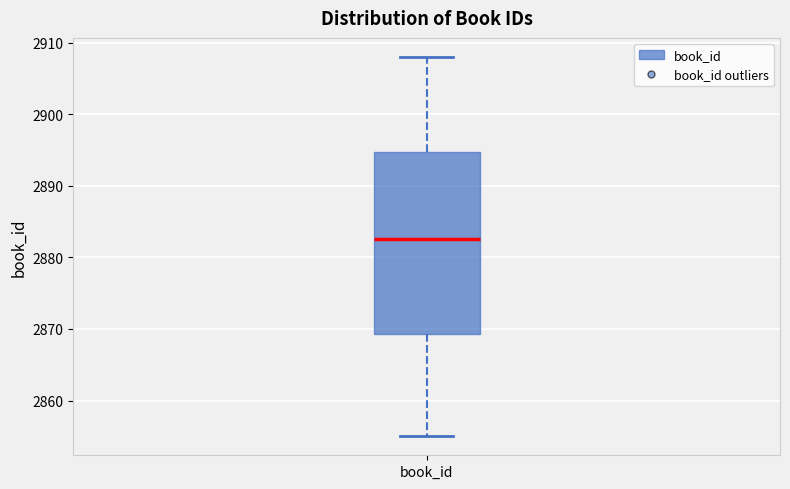

Where does the median line of the box for book_id sit on the y-axis? The values are not printed on the chart, so give them approximately, as read against the axis.

2883